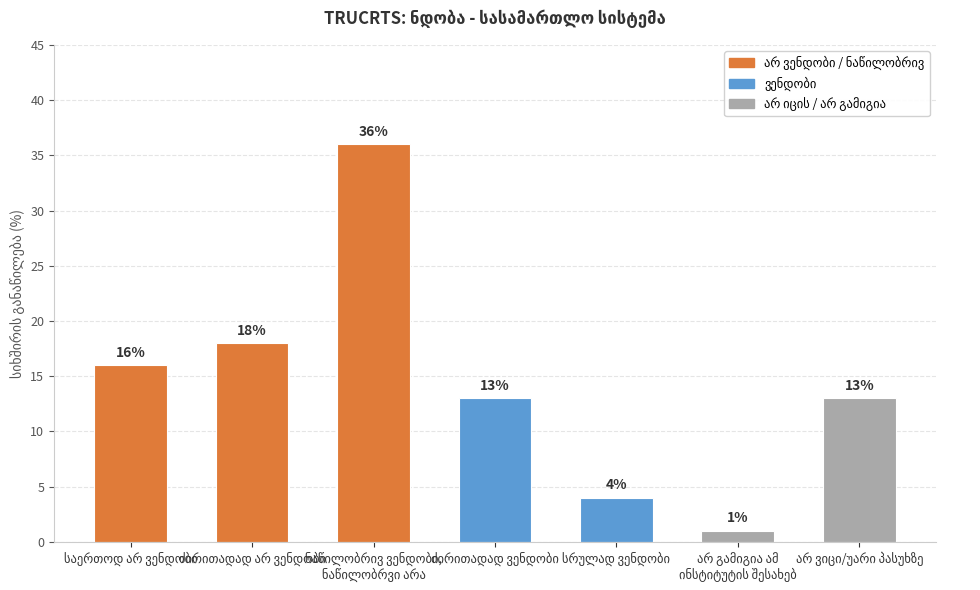

What is the difference between the maximum and second lowest values?

32